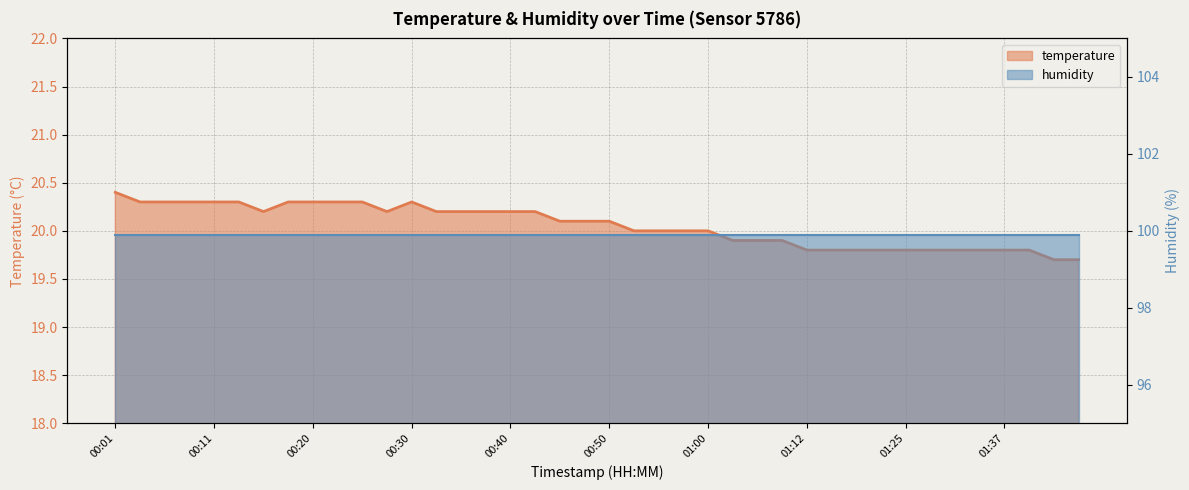

What is the smallest value displayed?

19.7